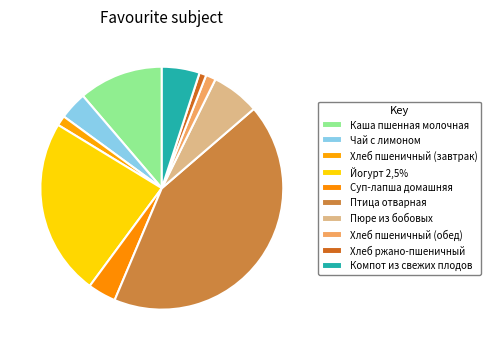

Does any single category account for the majority?

No